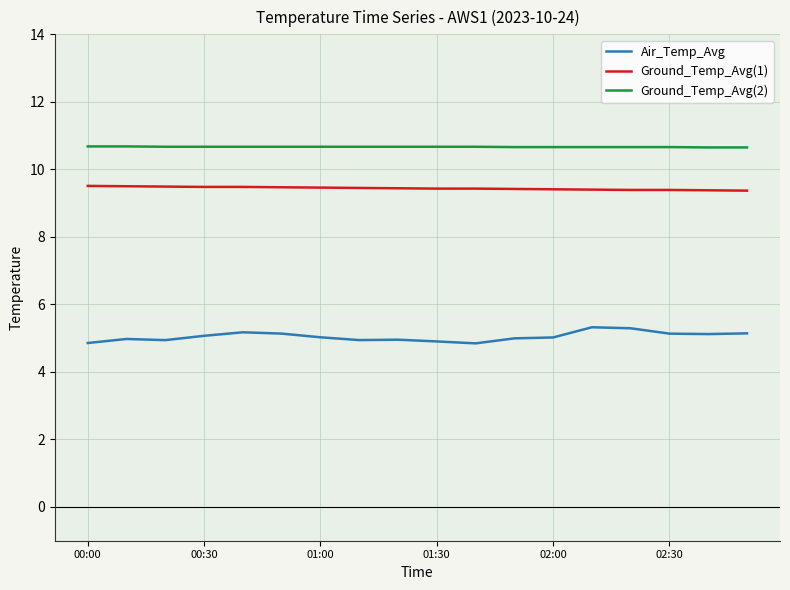

Which series has the widest spread of values?

Air_Temp_Avg